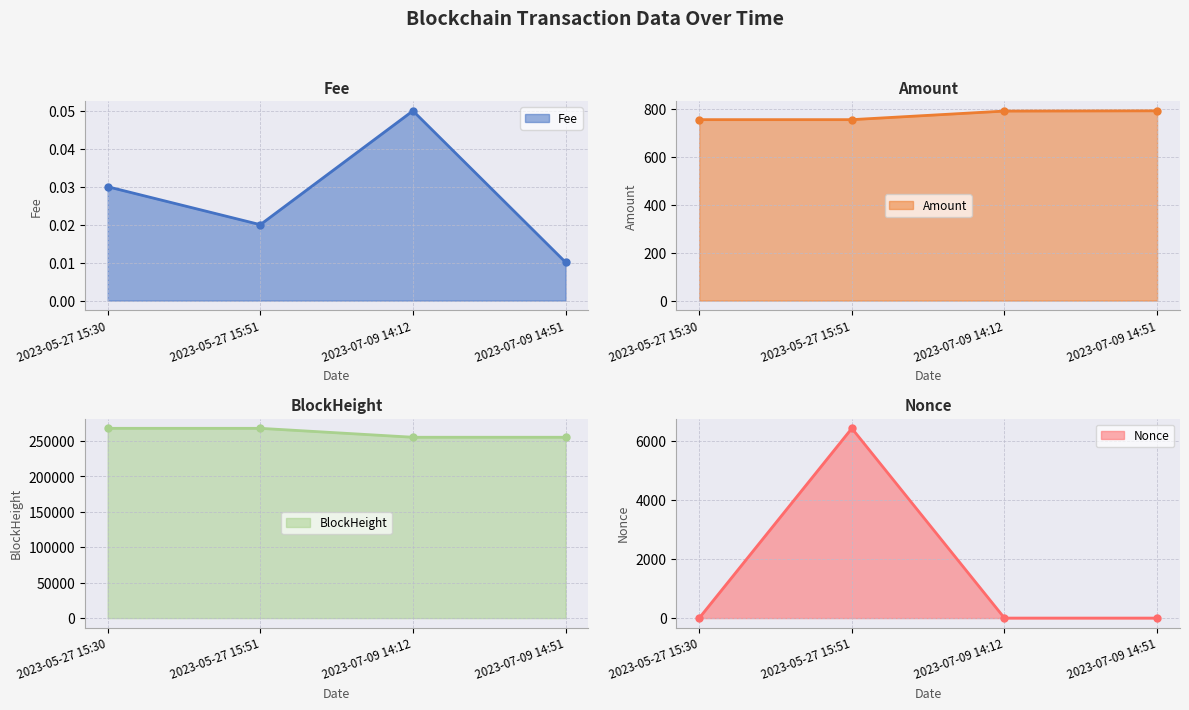

At which label does Amount line reach its peak?

2023-07-09 14:51